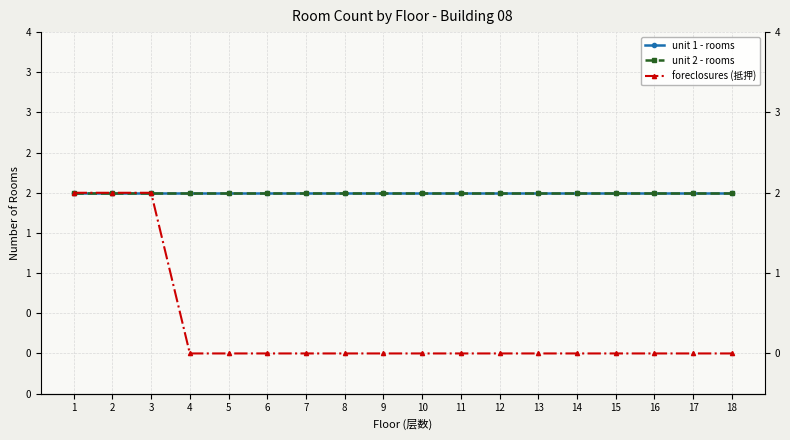

Reading left to right, list all the values displayed in this chart.

unit 1 - rooms: 1=2	2=2	3=2	4=2	5=2	6=2	7=2	8=2	9=2	10=2	11=2	12=2	13=2	14=2	15=2	16=2	17=2	18=2
unit 2 - rooms: 1=2	2=2	3=2	4=2	5=2	6=2	7=2	8=2	9=2	10=2	11=2	12=2	13=2	14=2	15=2	16=2	17=2	18=2
foreclosures (抵押): 1=2	2=2	3=2	4=0	5=0	6=0	7=0	8=0	9=0	10=0	11=0	12=0	13=0	14=0	15=0	16=0	17=0	18=0